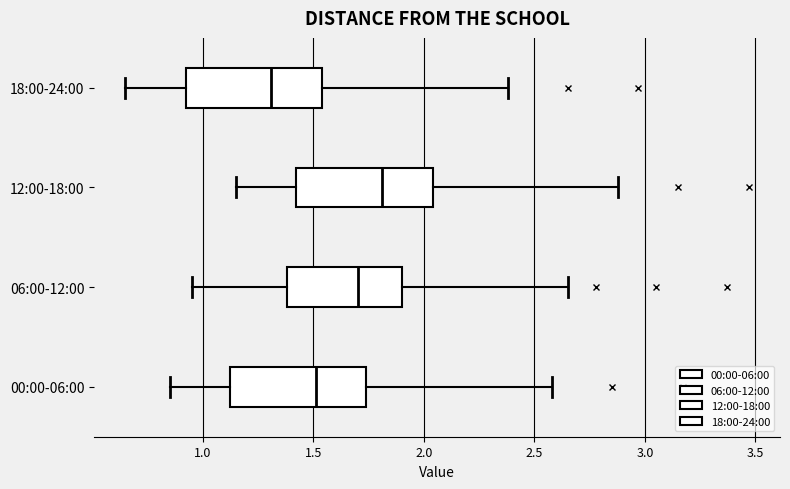

Which box's median line is the furthest to the left?

18:00-24:00